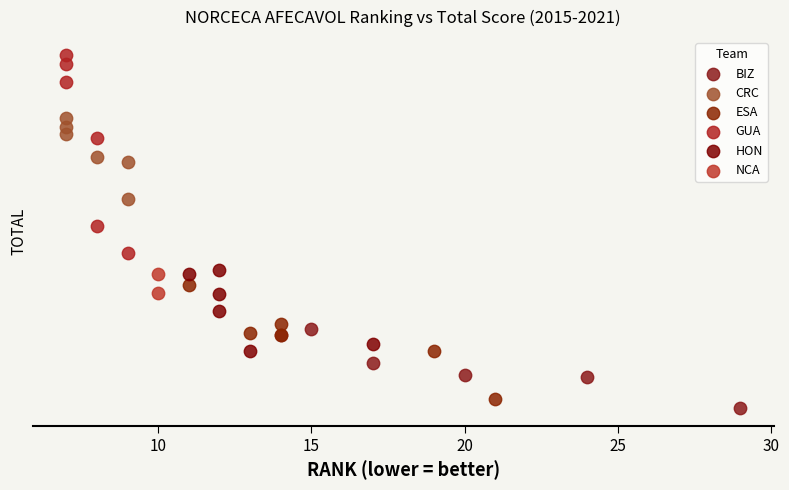

Which series reaches the minimum Y coordinate?

BIZ